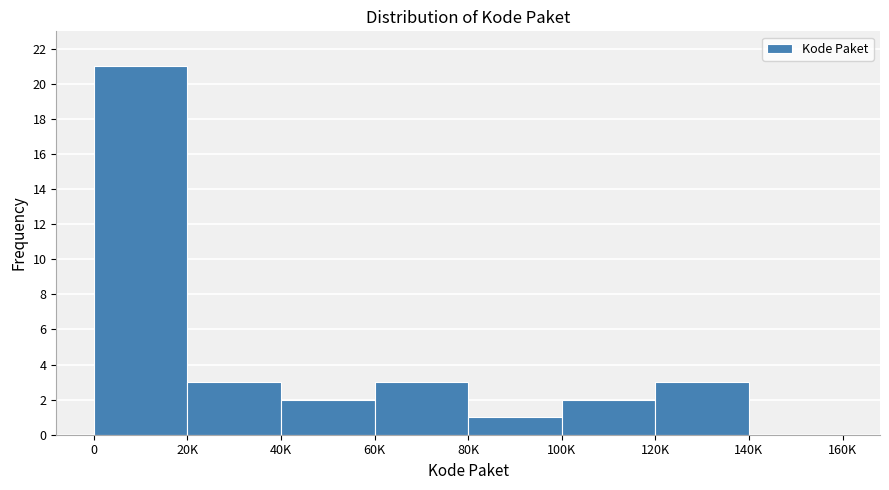

What is the approximate value at 20K?

3